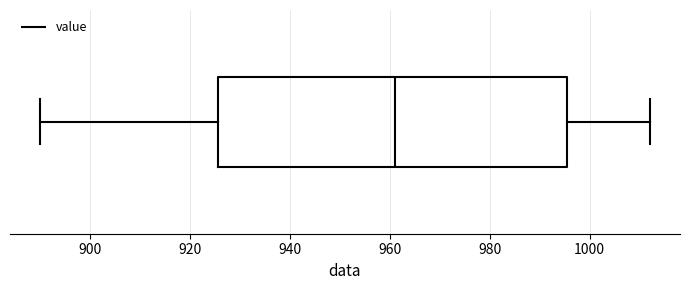

Where does the right whisker of the box end on the x-axis? The values are not printed on the chart, so give them approximately, as read against the axis.

1012